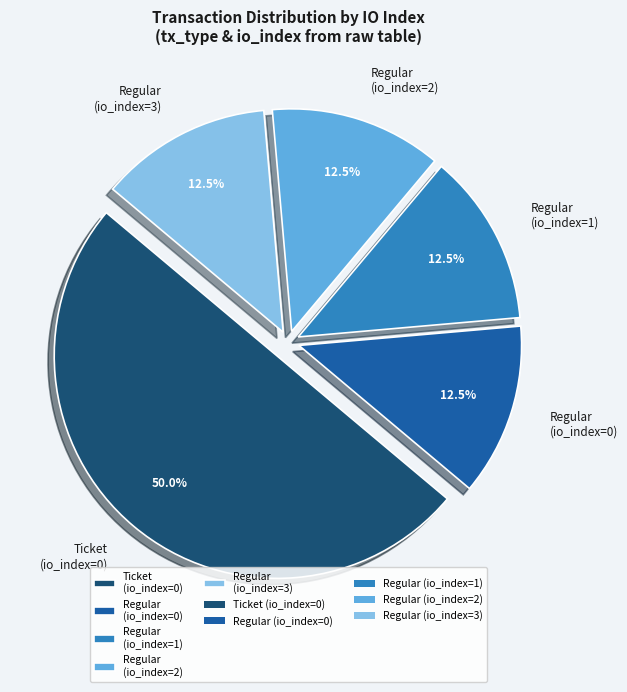

Count the number of slices in the pie.

5